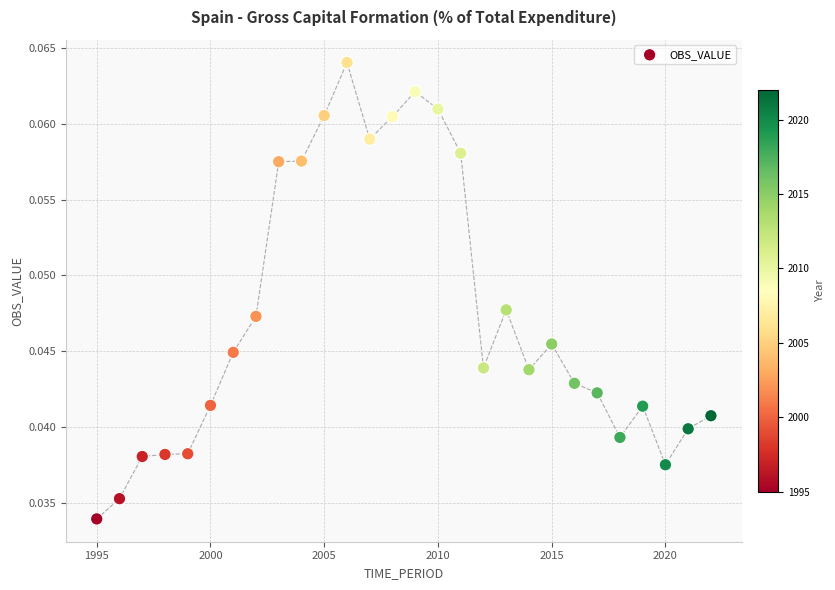

What is the range of X values (max minus min)?

27.0